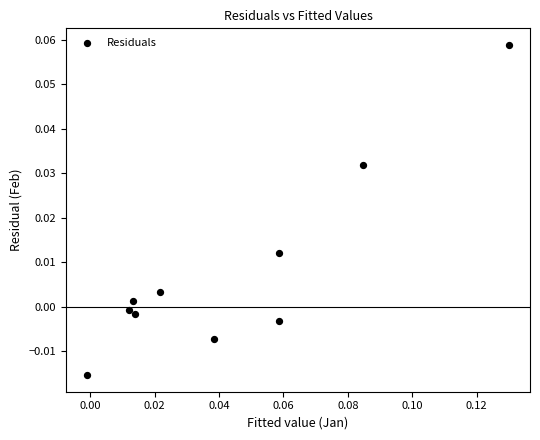

How many data points are displayed?

10